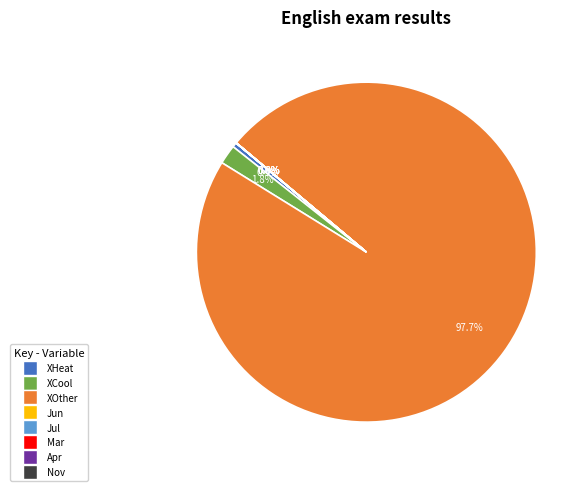

To the nearest percent, what is the difference between the largest and smallest slice percentages?

98%